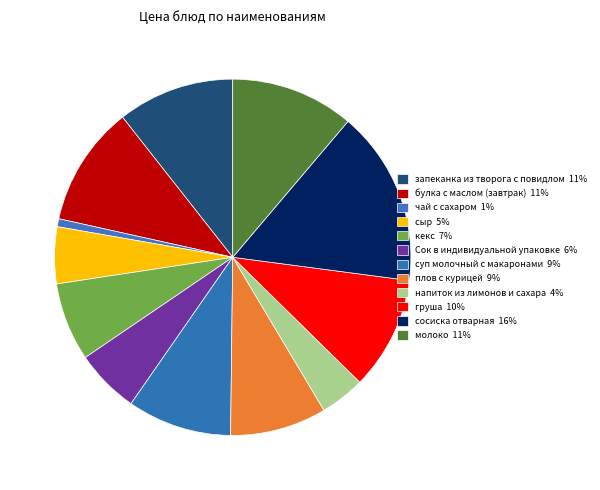

To the nearest percent, what is the difference between the напиток из лимонов и сахара and чай с сахаром slice percentages?

3%